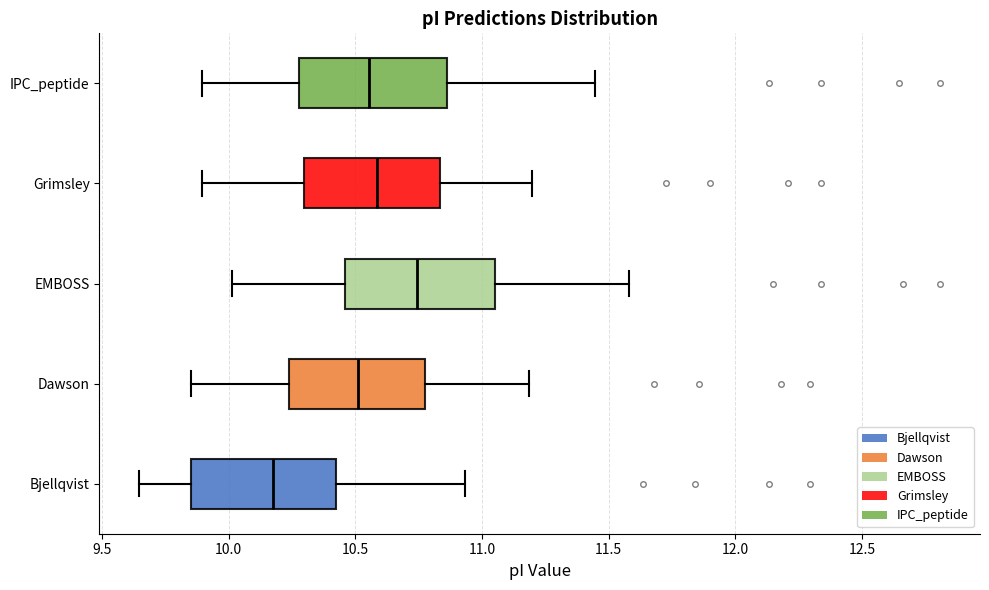

Reading bottom to top, read every box against the x-axis: the position of its median line, the range the box covers, and the ends of its whiskers. The values are not printed on the chart, so give them approximately, as read against the axis.

Bjellqvist: median 10.20, box 9.85 to 10.40, whiskers 9.65 to 10.95
Dawson: median 10.50, box 10.25 to 10.75, whiskers 9.85 to 11.20
EMBOSS: median 10.75, box 10.45 to 11.05, whiskers 10.00 to 11.60
Grimsley: median 10.60, box 10.30 to 10.85, whiskers 9.90 to 11.20
IPC_peptide: median 10.55, box 10.30 to 10.85, whiskers 9.90 to 11.45